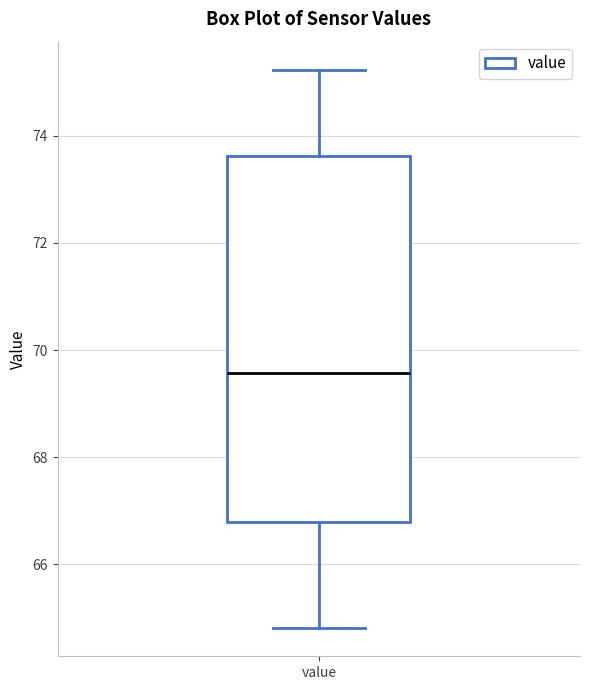

Transcribe this box plot: give where the median line is, the range the box spans, and where the two whiskers end, as read against the y-axis. The values are not printed on the chart, so give them approximately, as read against the axis.

median 69.6, box 66.8 to 73.6, whiskers 64.8 to 75.2